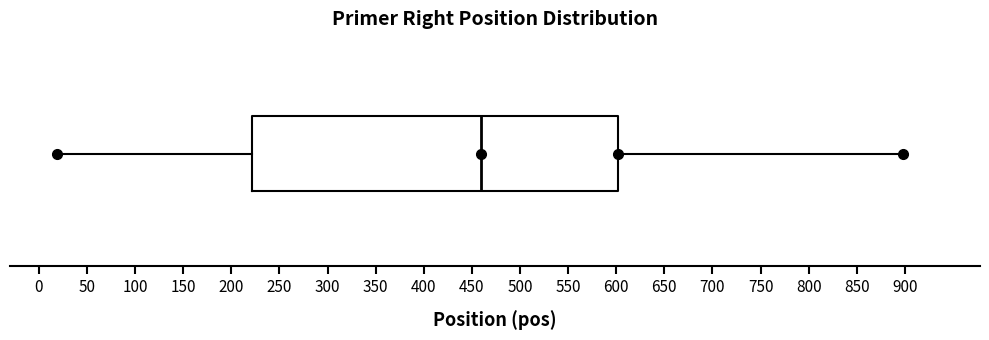

Read this box plot against the x-axis: the position of the median line, the range covered by the box, and the ends of both whiskers. The values are not printed on the chart, so give them approximately, as read against the axis.

median 460, box 220 to 600, whiskers 20 to 900